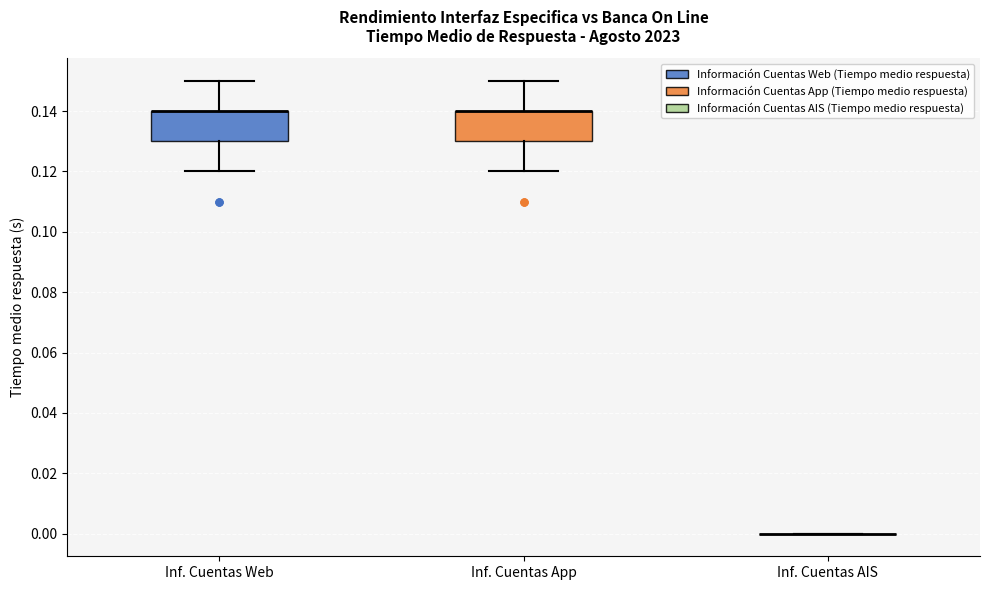

Reading left to right, transcribe this box plot: for each box, give where its median line is, the range the box spans, and where its two whiskers end, as read against the y-axis. The values are not printed on the chart, so give them approximately, as read against the axis.

Inf. Cuentas Web: median 0.14 (drawn on the box's upper edge), box 0.13 to 0.14, whiskers 0.12 to 0.15
Inf. Cuentas App: median 0.14 (drawn on the box's upper edge), box 0.13 to 0.14, whiskers 0.12 to 0.15
Inf. Cuentas AIS: box collapsed to a line at 0.00, whiskers 0.00 to 0.00